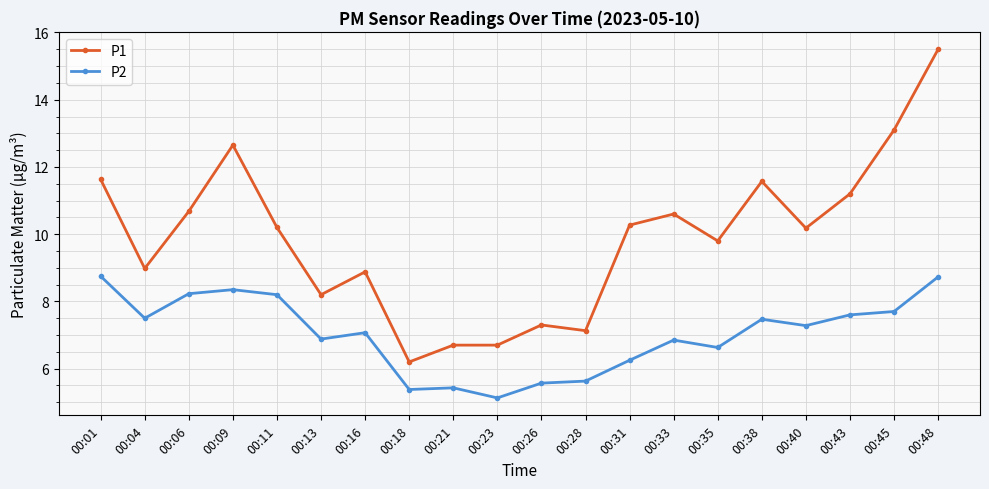

Which category has the lowest value in the P1 series?

00:18